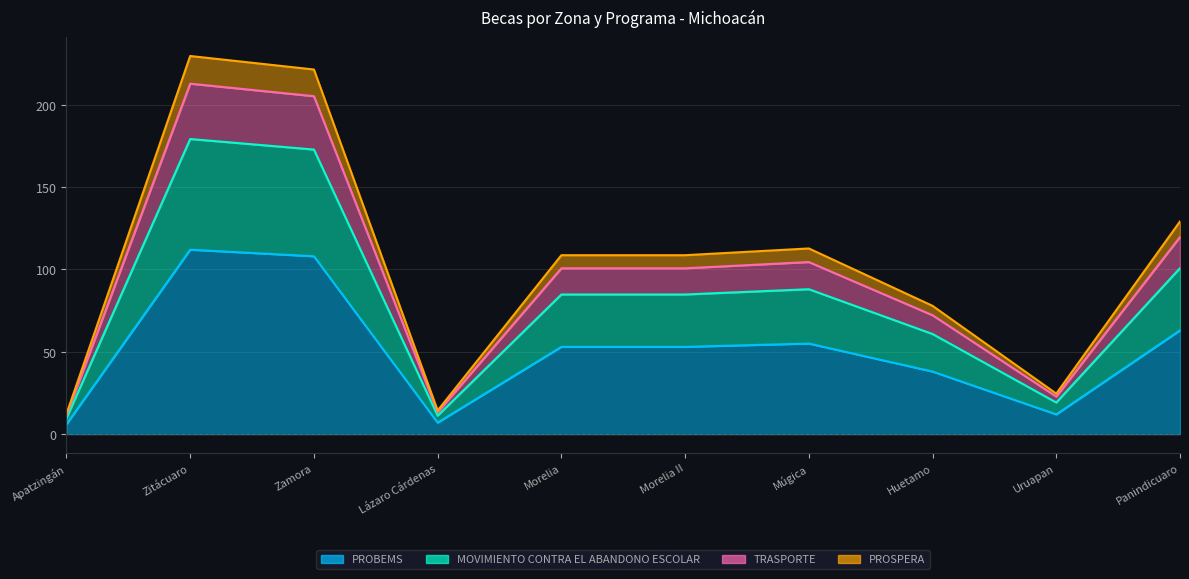

True or false: TRASPORTE and PROBEMS cross at least once.

False